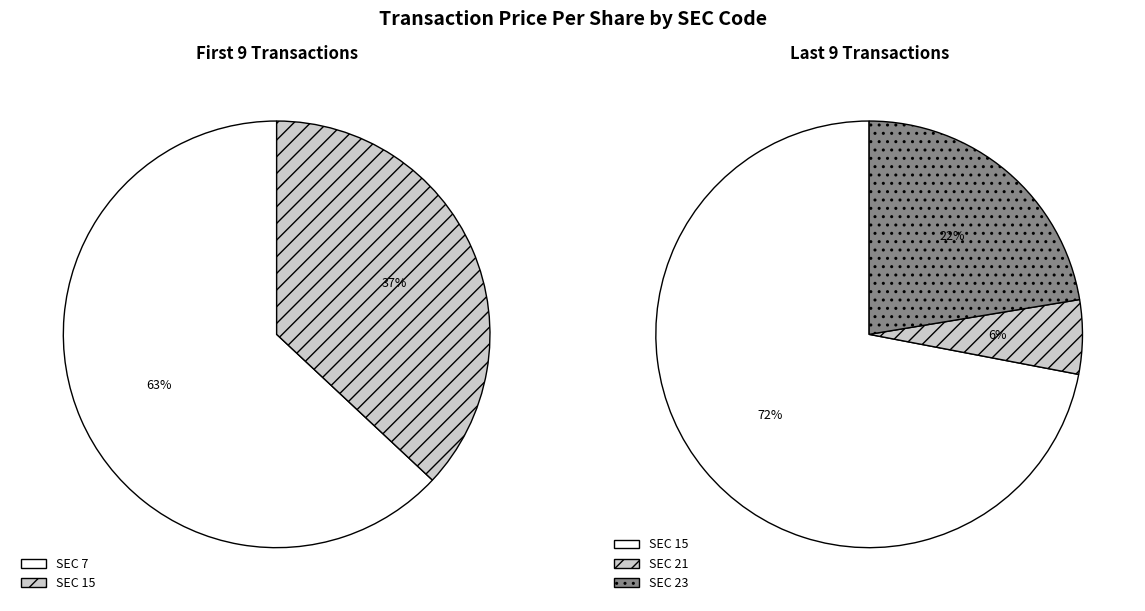

What is the smallest slice in the pie chart?

15